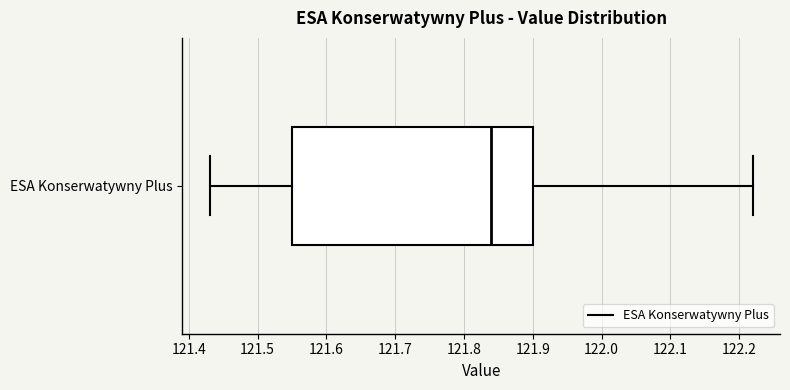

Transcribe this box plot: give where the median line is, the range the box spans, and where the two whiskers end, as read against the x-axis. The values are not printed on the chart, so give them approximately, as read against the axis.

median 121.84, box 121.55 to 121.90, whiskers 121.43 to 122.22